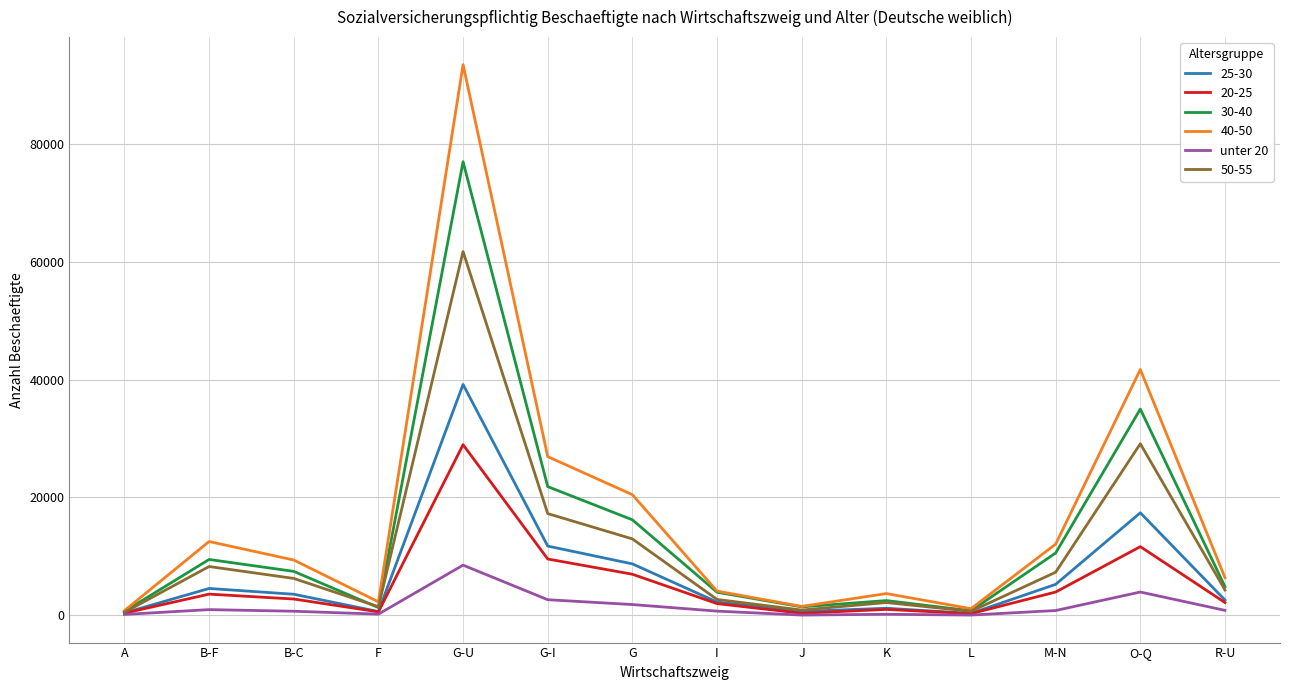

What position from the right is O-Q?

2